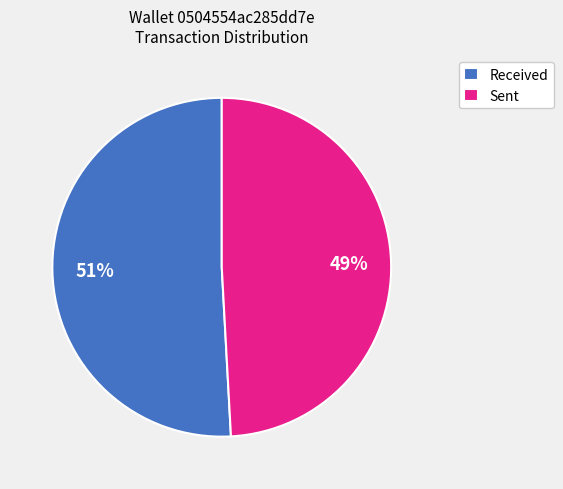

The Sent slice represents 37% of the pie. True or false?

False